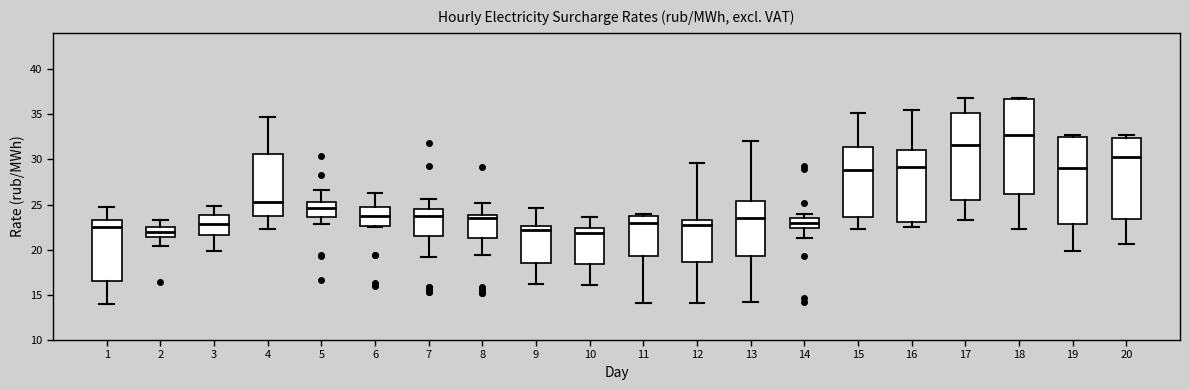

Where does the lower whisker of the box at x = 7 end on the y-axis? The values are not printed on the chart, so give them approximately, as read against the axis.

19.0